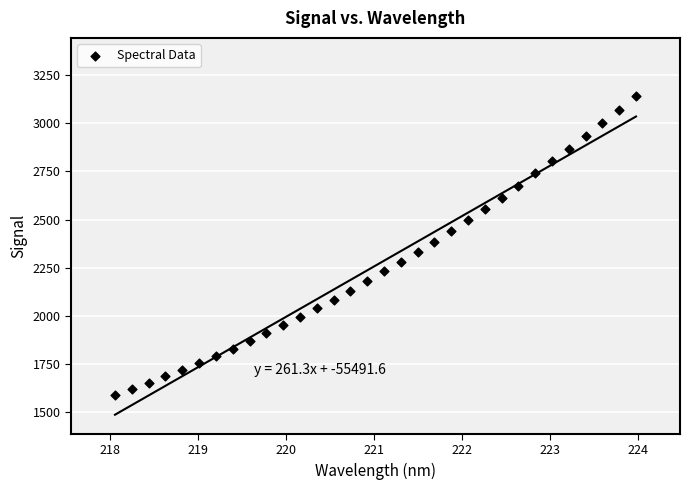

What is the range of X values (max minus min)?

5.9